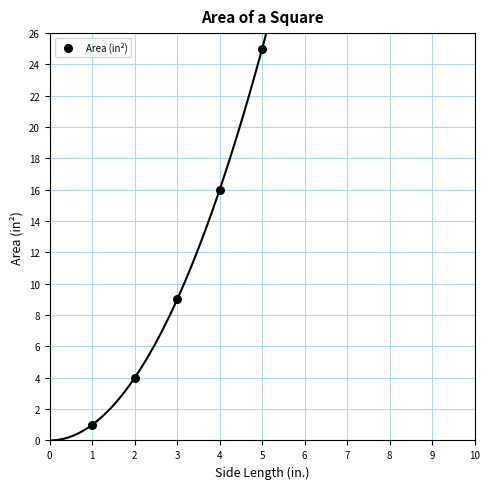

What Y value in the scatter plot is closest to 13?

16